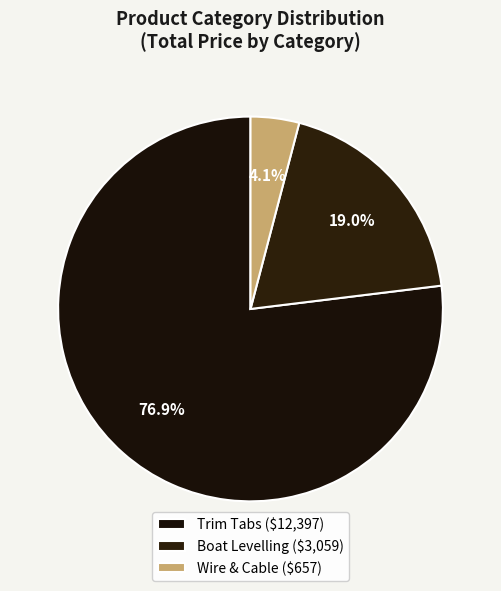

How many segments does this pie chart have?

3